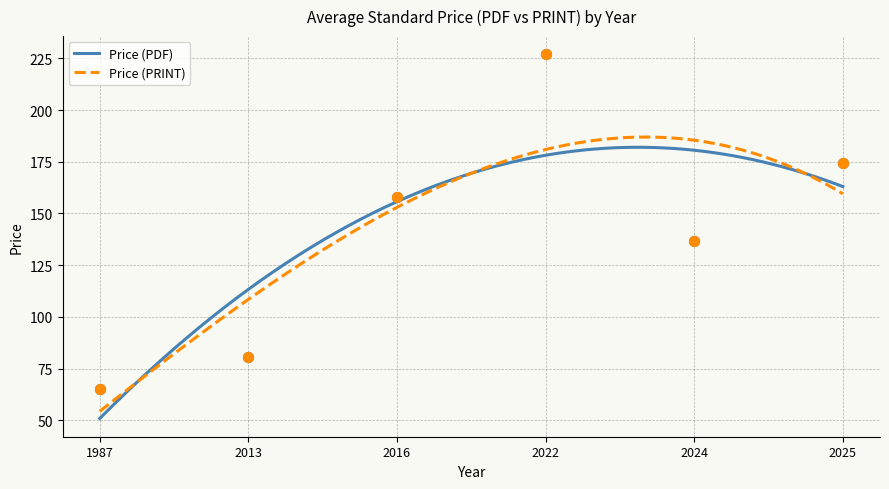

At which category is the sum across all series the highest?

2025